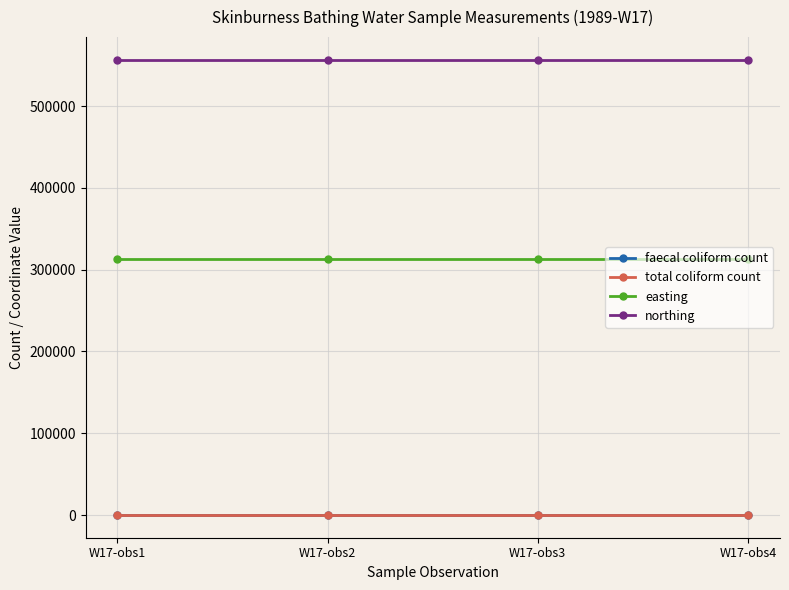

What is the maximum value for easting?

312600